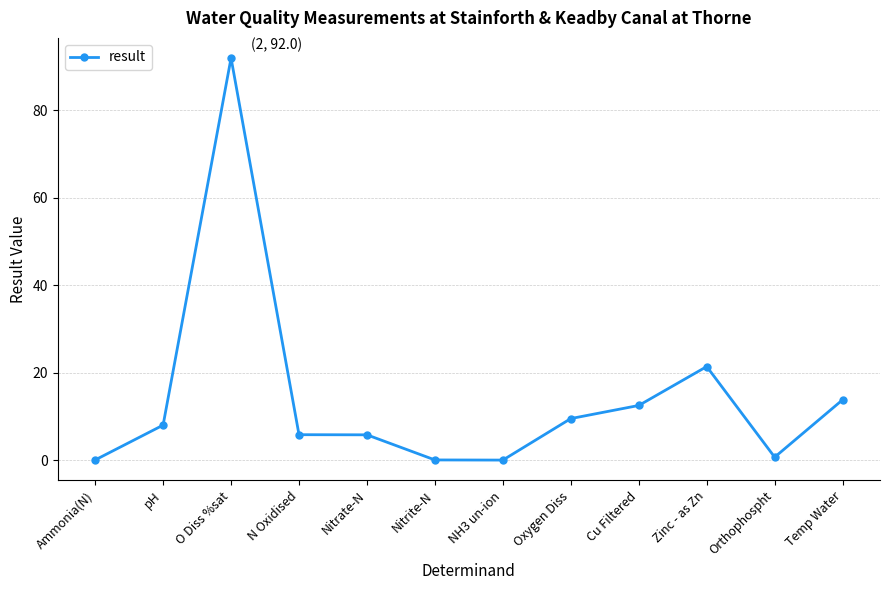

Which category has the highest value across all series?

O Diss %sat